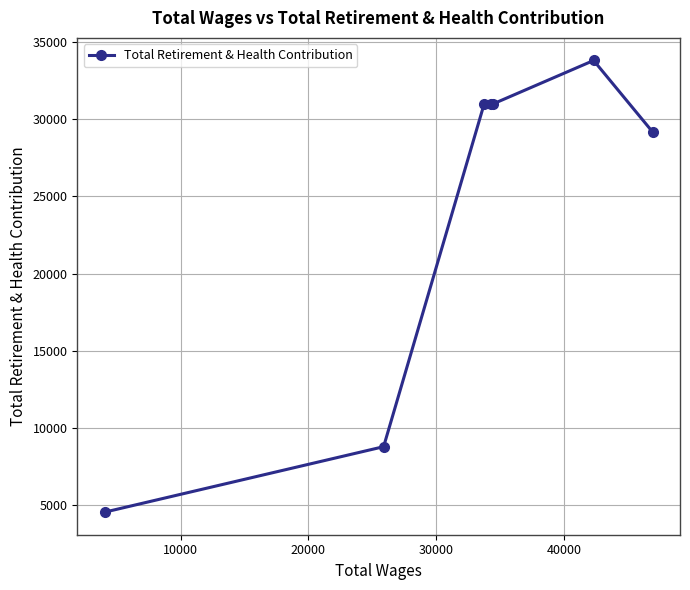

What is the greatest value displayed?

33822